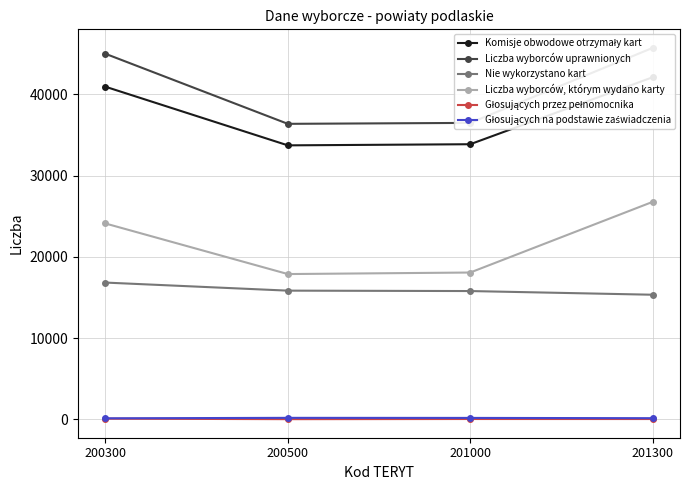

How many categories are shown in the chart?

4